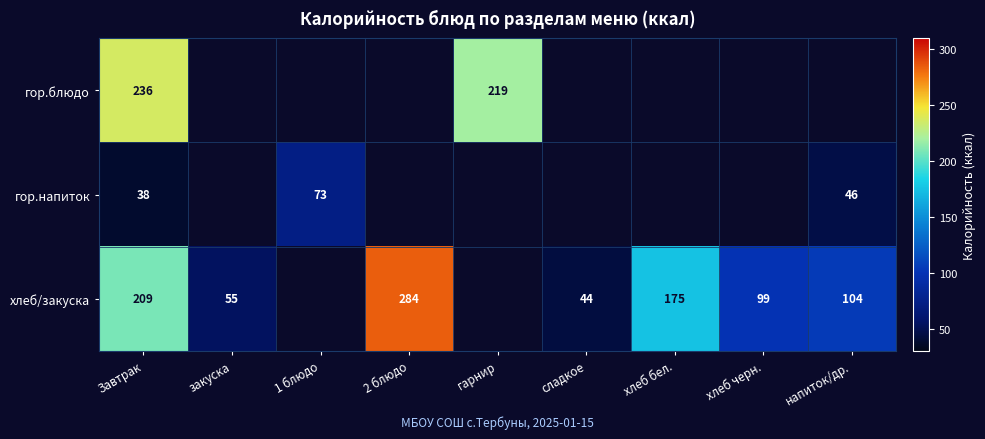

The хлеб/закуска series shows 284.0 at 2 блюдо. True or false?

True